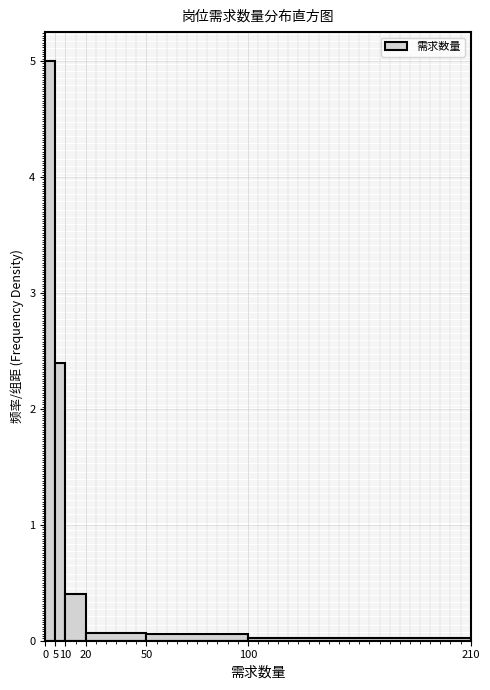

Which range on the x-axis has the tallest bar?

0 to 5